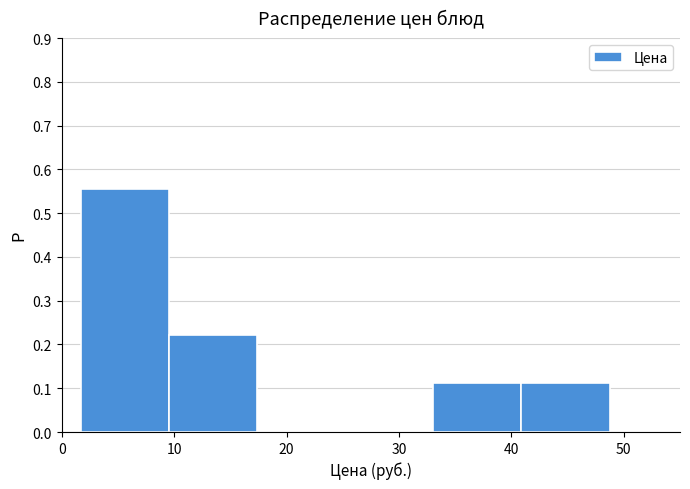

How tall is the bar that spans 10 to 17 on the x-axis? Neither the bar edges nor the heights are printed on the chart, so give them approximately, as read against the axes.

0.22